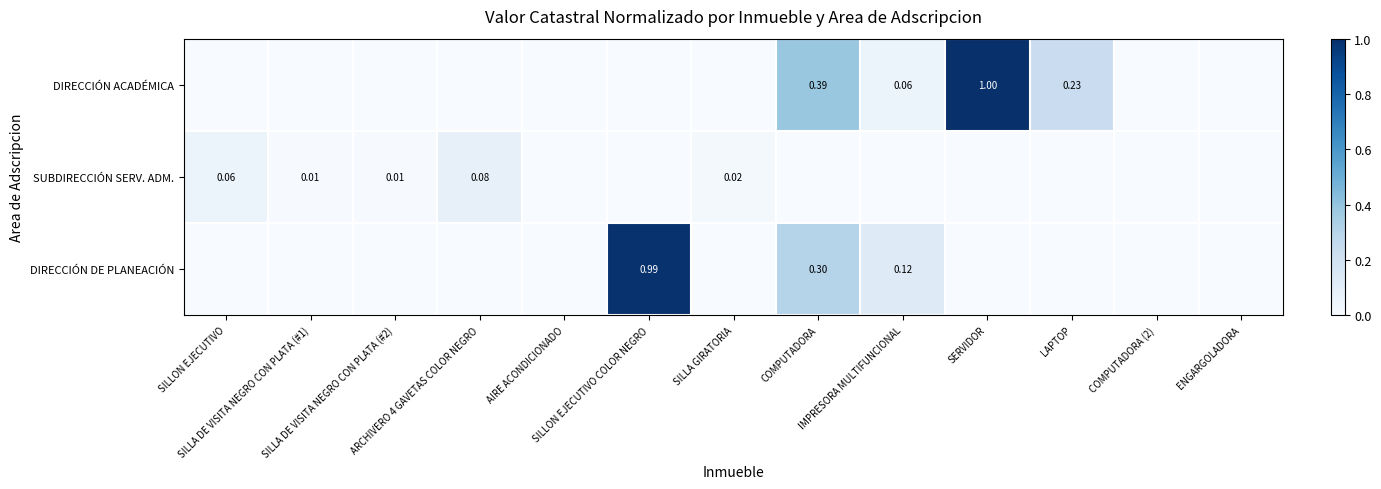

Is the value of SUBDIRECCIÓN SERV. ADM. at SILLA DE VISITA NEGRO CON PLATA (#2) greater than the value of DIRECCIÓN ACADÉMICA at AIRE ACONDICIONADO?

Yes